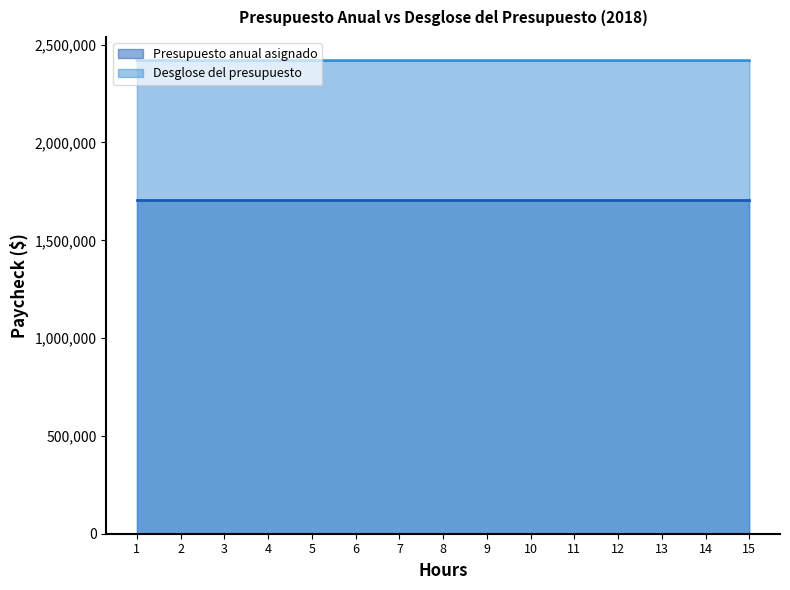

Reading left to right, transcribe all the data shown in this chart.

1=2418627	2=2418626	3=2418625	4=2418624	5=2418623	6=2418622	7=2418621	8=2418620	9=2418619	10=2418618	11=2418617	12=2418616	13=2418615	14=2418614	15=2418613